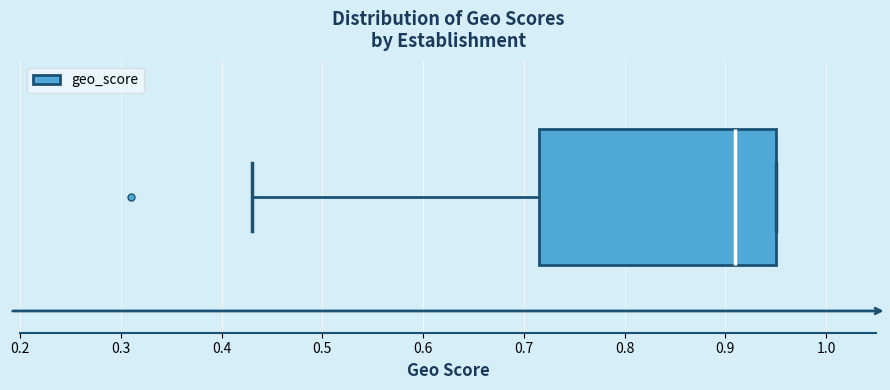

Read this box plot against the x-axis: the position of the median line, the range covered by the box, and the ends of both whiskers. The values are not printed on the chart, so give them approximately, as read against the axis.

median 0.91, box 0.72 to 0.95, whiskers 0.43 to 0.95